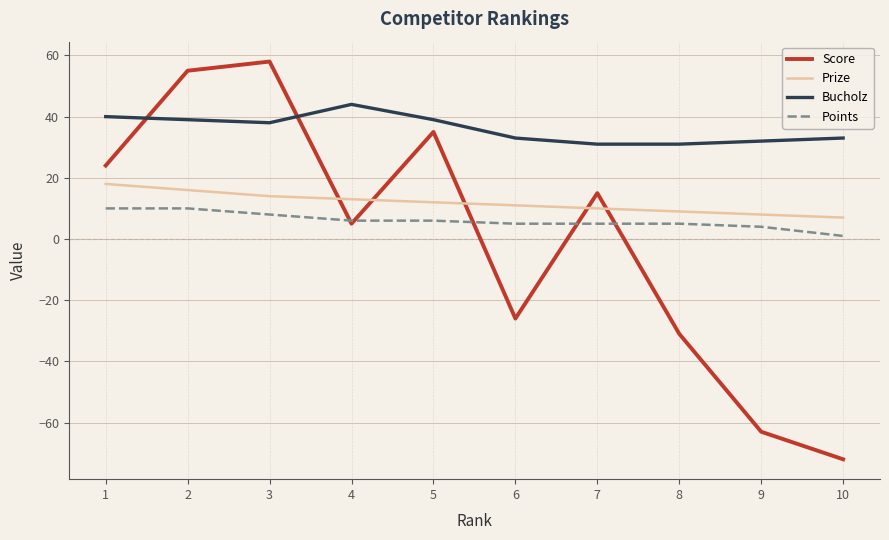

In Score, how many points are lower than both neighbors (excluding endpoints)?

2